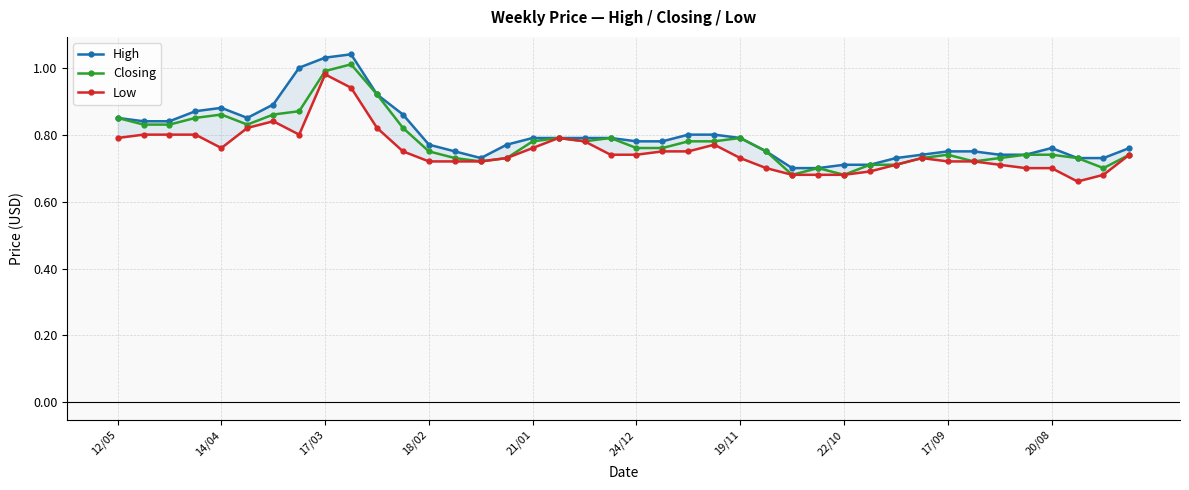

True or false: Low and High intersect in this chart.

False